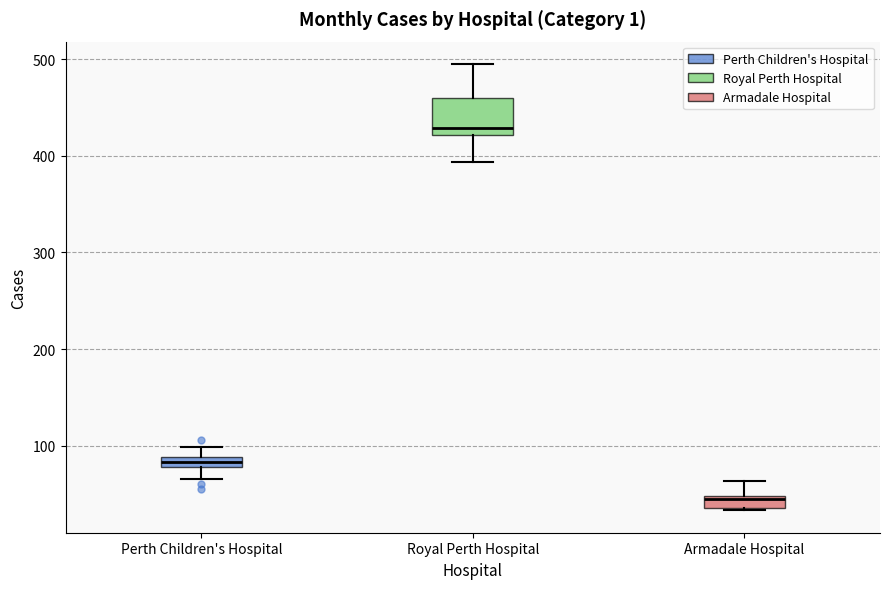

Which box has the highest median line?

Royal Perth Hospital